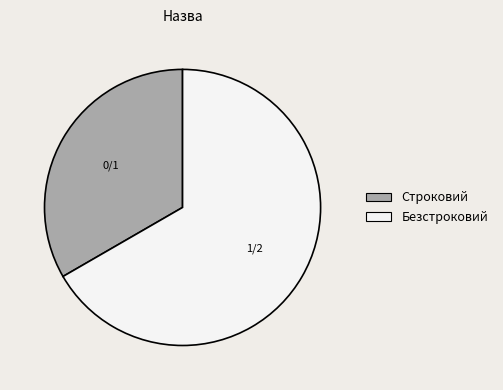

Which category accounts for the majority?

Безстроковий